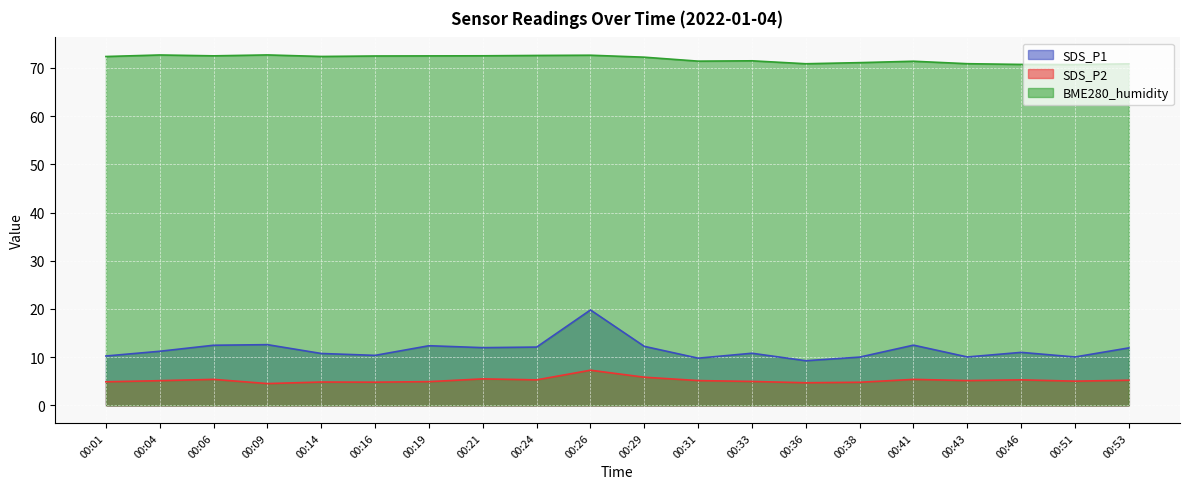

Between 00:09 and 00:53, which series saw the biggest shift?

BME280_humidity